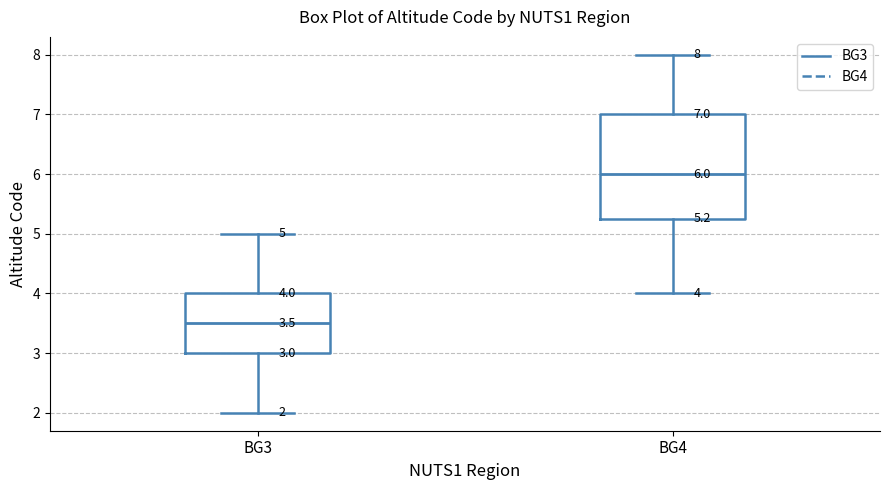

Which box's median line is the highest?

BG4